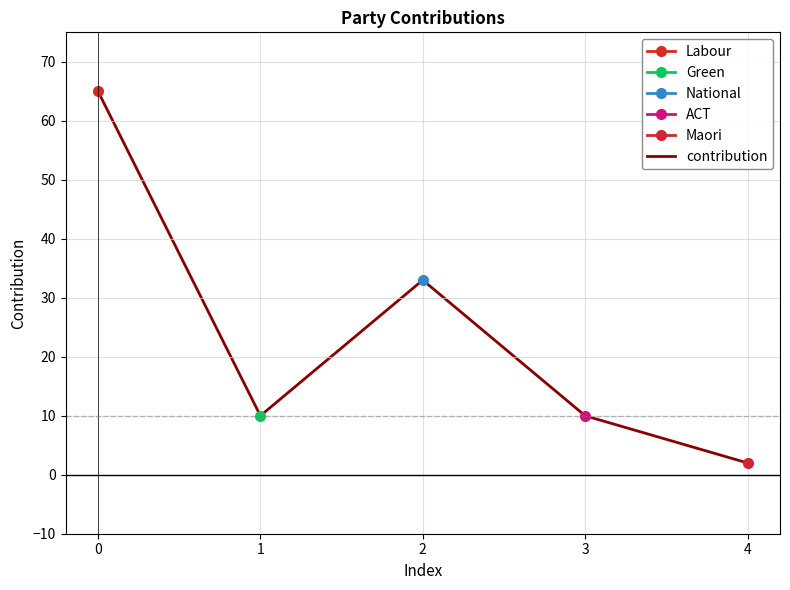

What is the value of the 2nd point from the left?

10